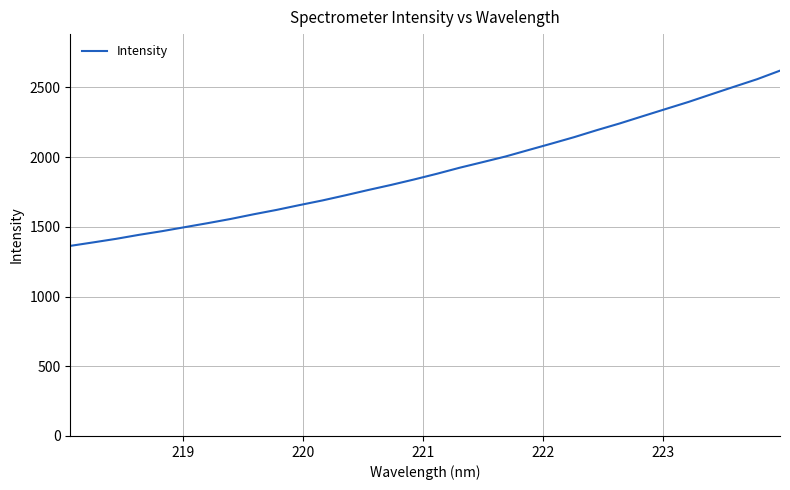

What is the difference between the maximum and minimum values?

1257.0